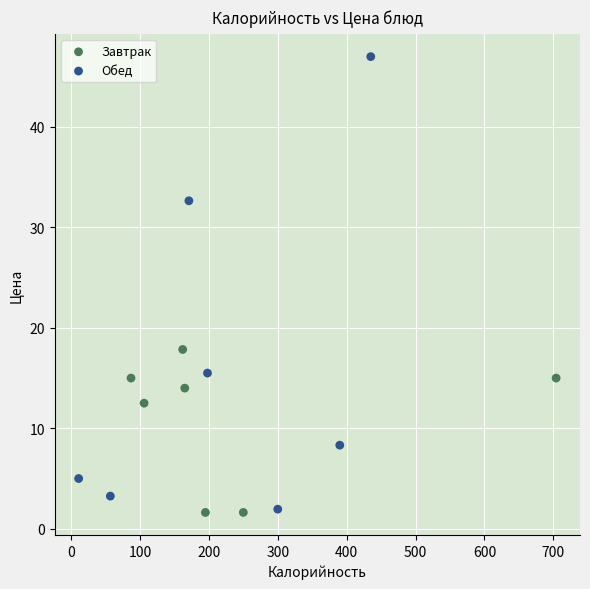

Which series contains the highest Y value?

Обед